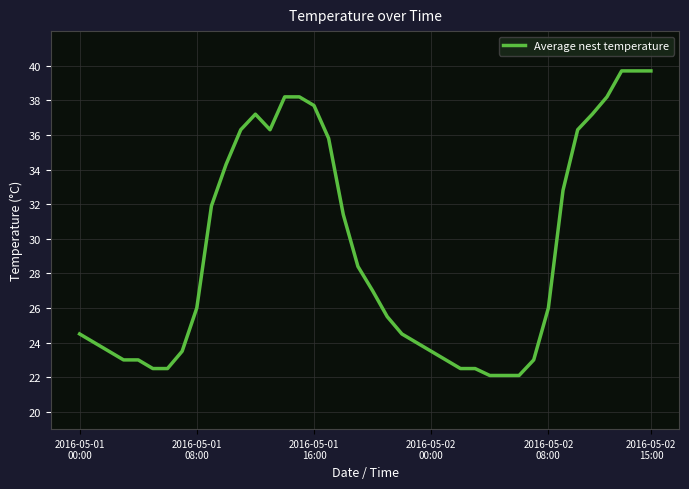

What is the average value?

29.2